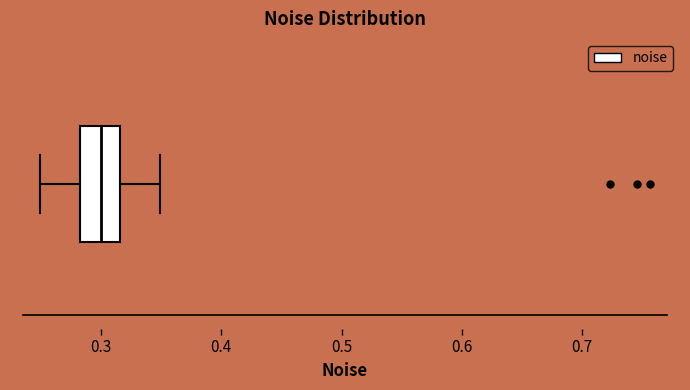

Transcribe this box plot: give where the median line is, the range the box spans, and where the two whiskers end, as read against the x-axis. The values are not printed on the chart, so give them approximately, as read against the axis.

median 0.30, box 0.28 to 0.32, whiskers 0.25 to 0.35